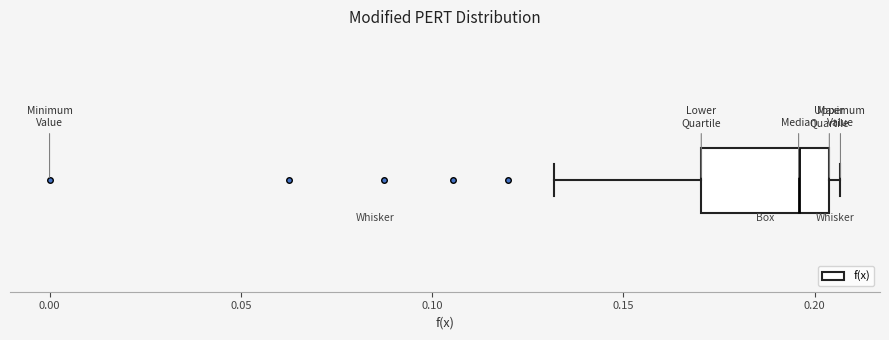

Transcribe this box plot: give where the median line is, the range the box spans, and where the two whiskers end, as read against the x-axis. The values are not printed on the chart, so give them approximately, as read against the axis.

median 0.195, box 0.170 to 0.205, whiskers 0.130 to 0.205 (just right of the box's right edge)